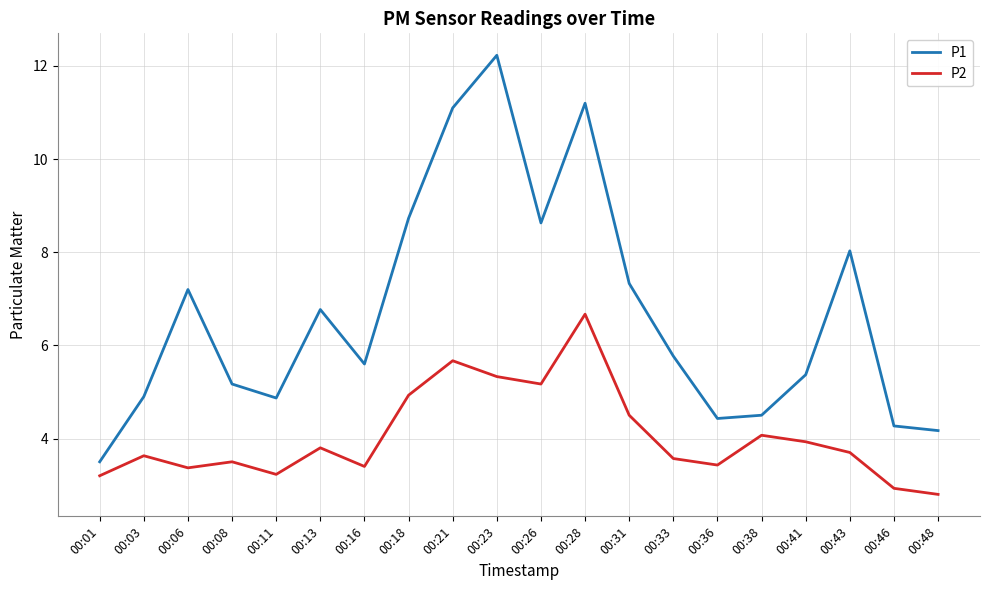

The P1 series shows 11.2 at 00:28. True or false?

True